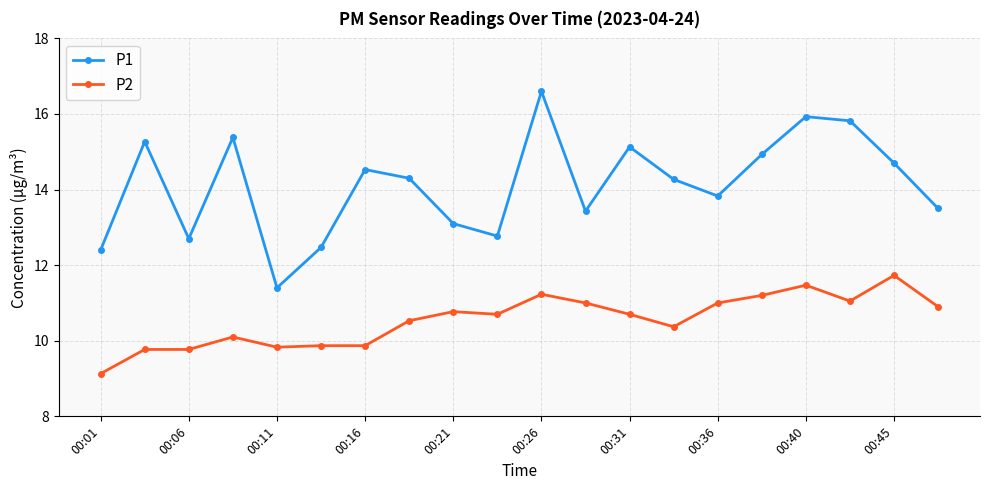

What is the value of the P2 point at the 3rd from the left?

9.8